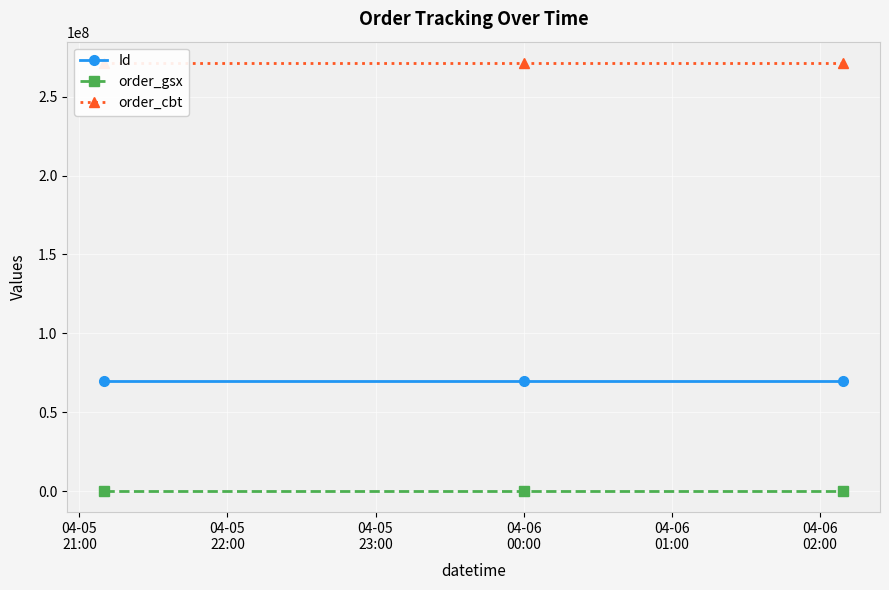

What is the average value of the Id series?

69859721